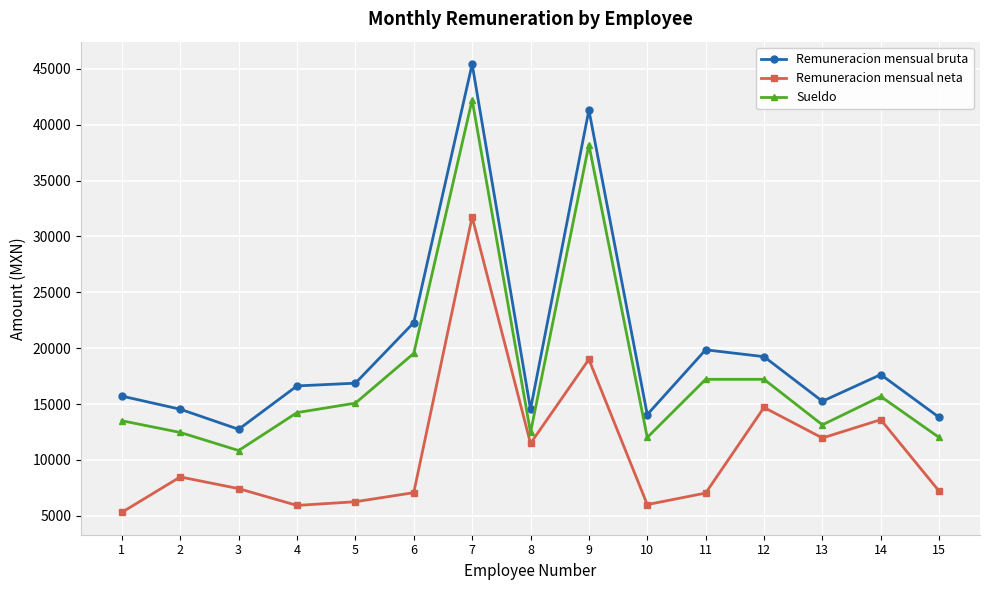

Where is the first local maximum for Sueldo?

7